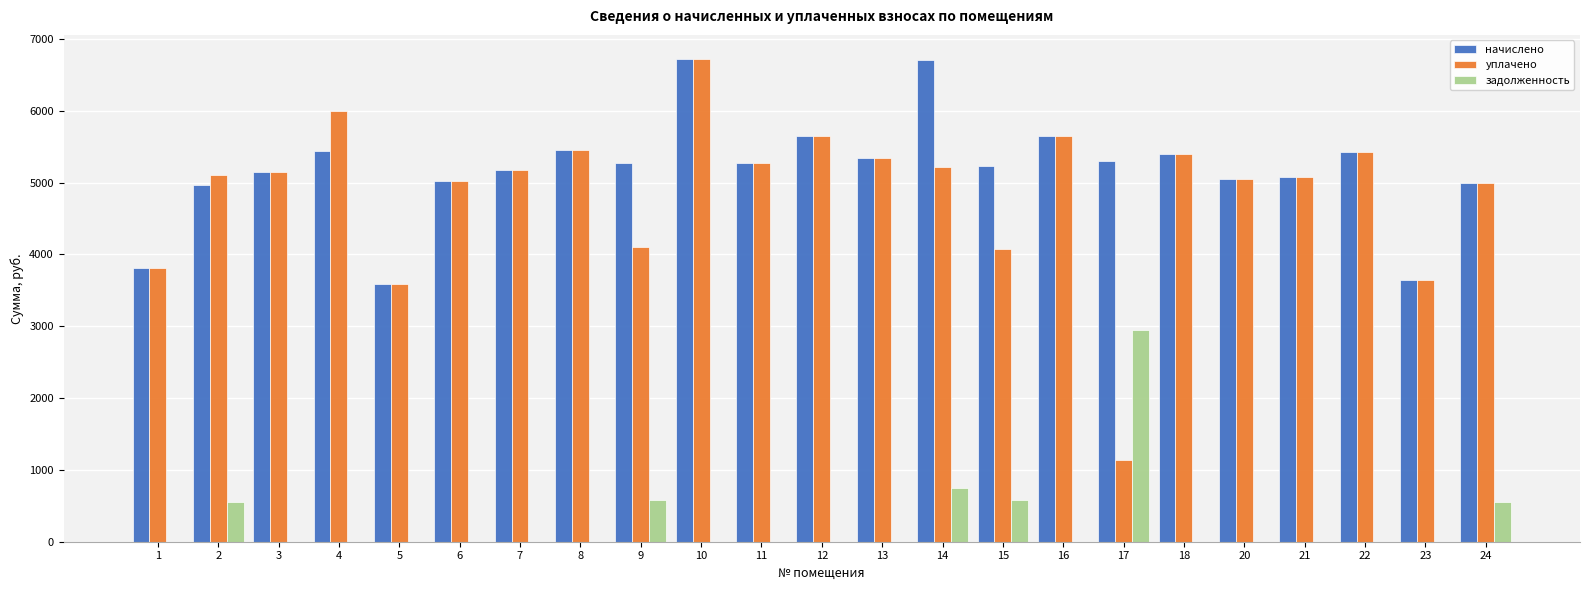

Which series has the widest spread of values?

уплачено